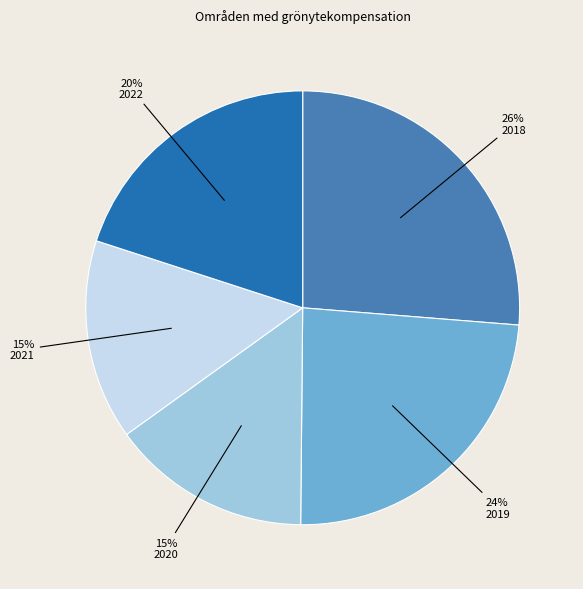

To the nearest percent, what is the difference between the largest and smallest slice percentages?

11%